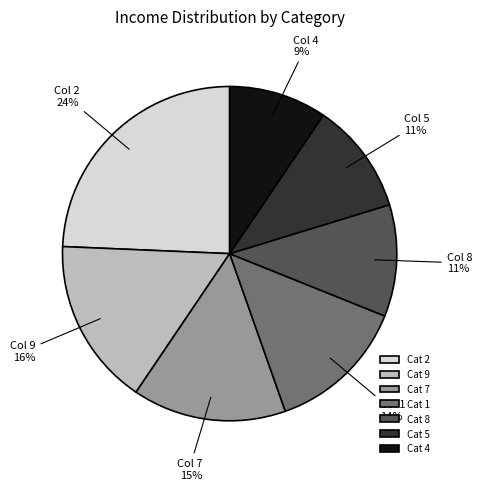

Is it true that Cat 1 is 14% of the pie?

True